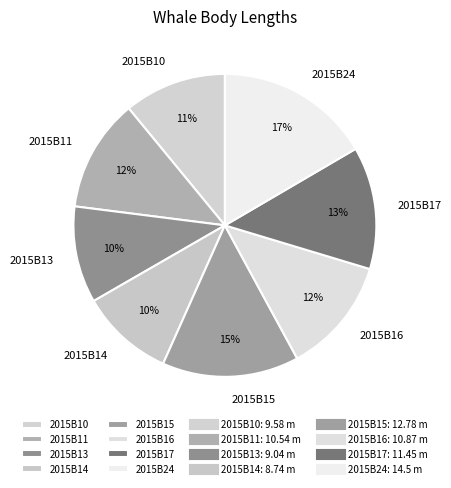

Does 2015B13 account for over 50% of the chart?

No